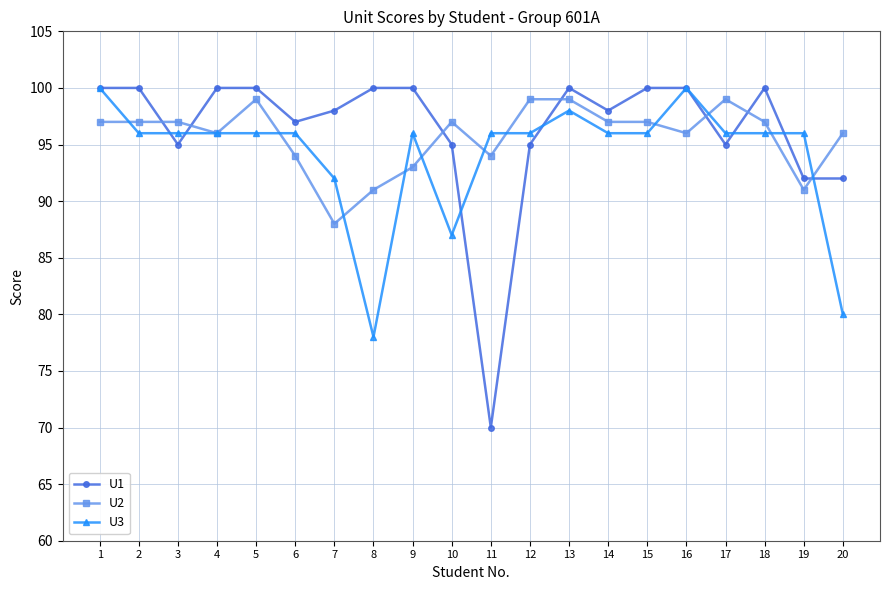

Rank the series at 13 from highest to lowest value.

U1, U2, U3